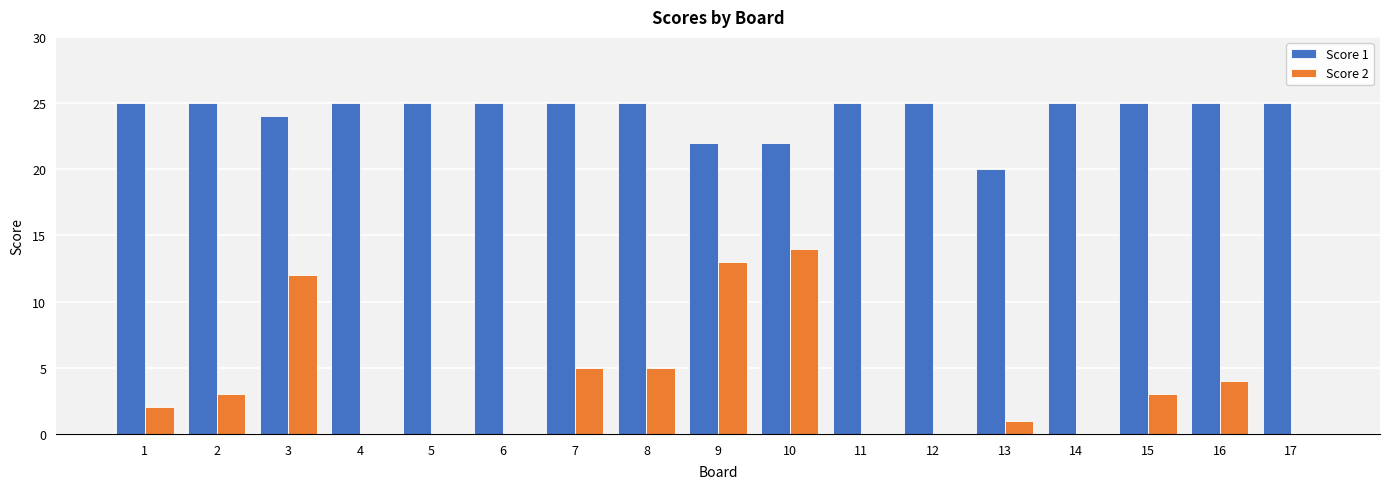

What is the greatest value displayed?

25